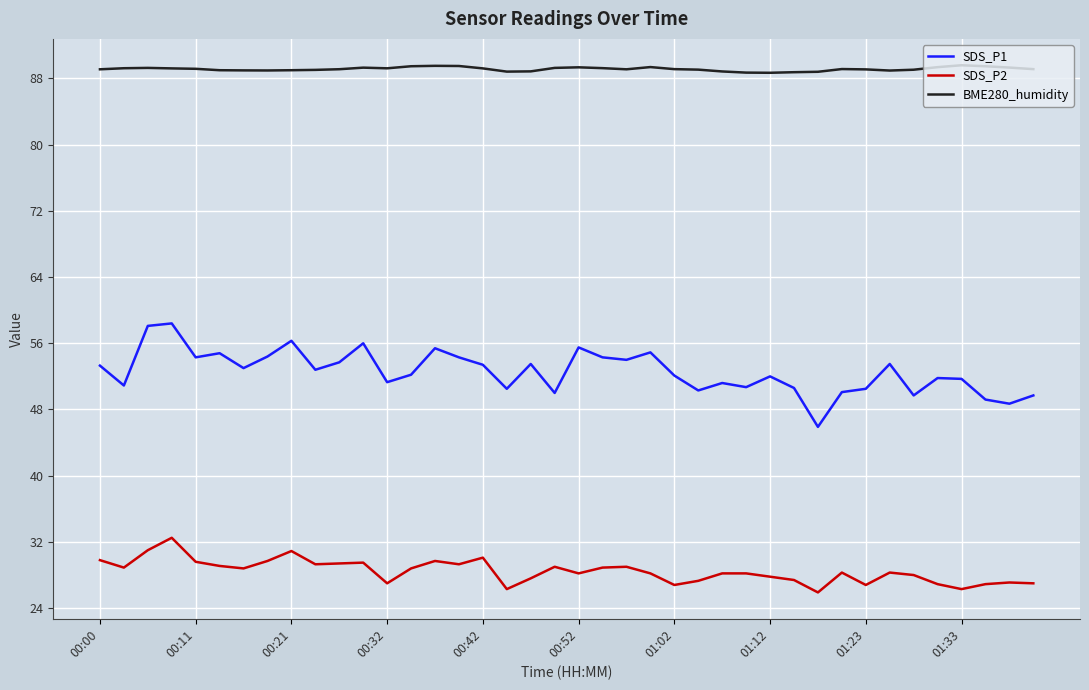

Rank the series by their maximum value, from highest to lowest.

BME280_humidity, SDS_P1, SDS_P2